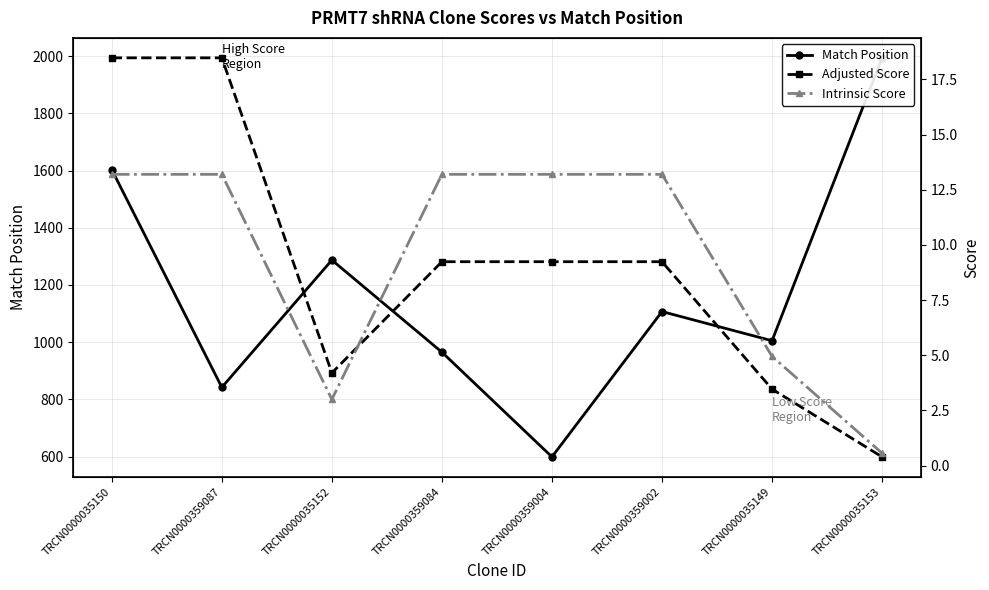

What is the average value of the Match Position series?

1175.2